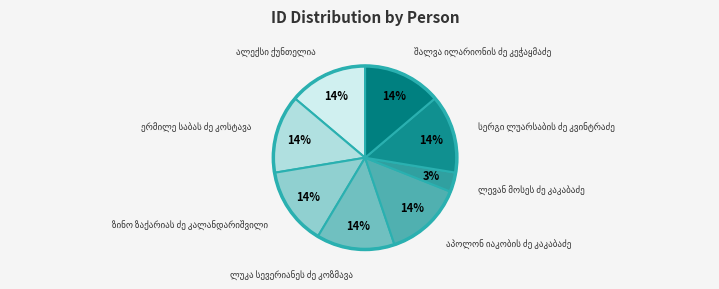

The ზინო ზაქარიას ძე კალანდარიშვილი slice represents 21% of the pie. True or false?

False